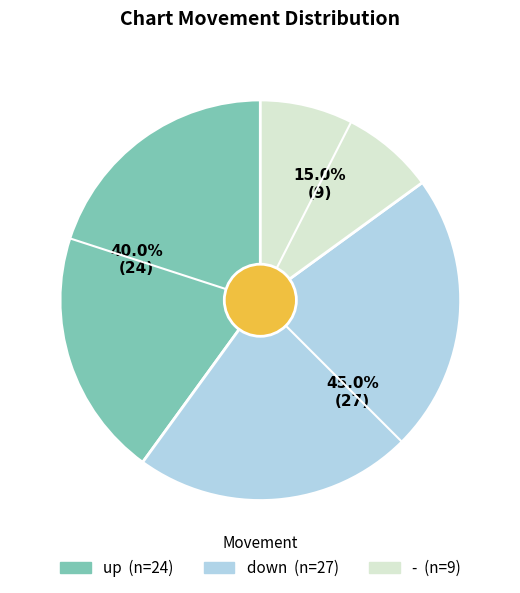

Which category has the smallest portion of the pie?

-